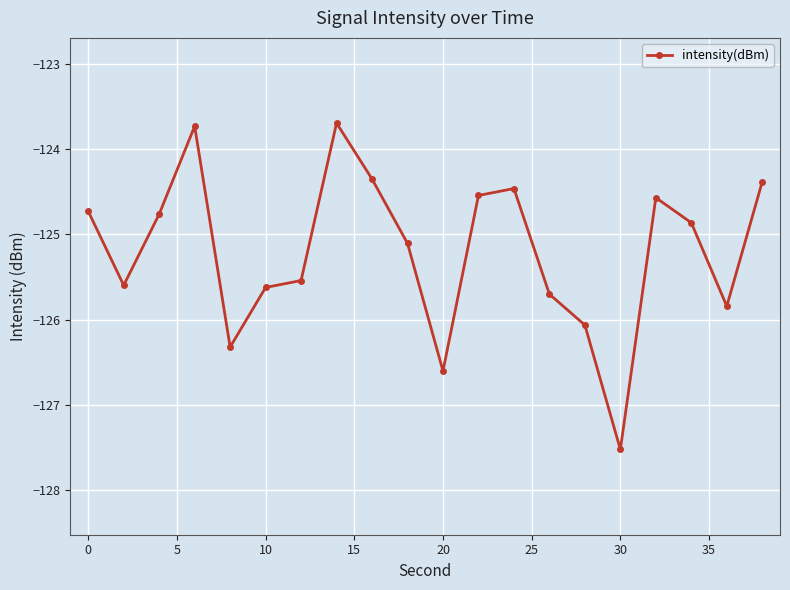

What is the difference between the maximum and minimum values?

3.8